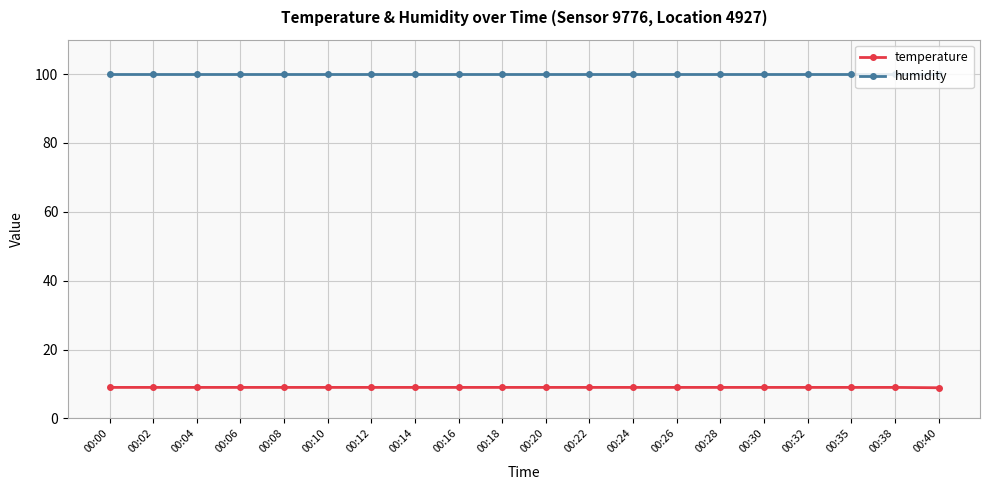

Is the value of temperature at 00:30 greater than the value of humidity at 00:18?

No